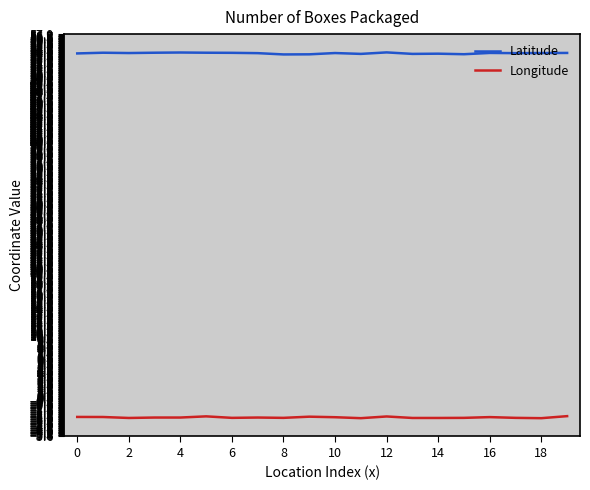

What is the maximum value shown in the chart?

54.2